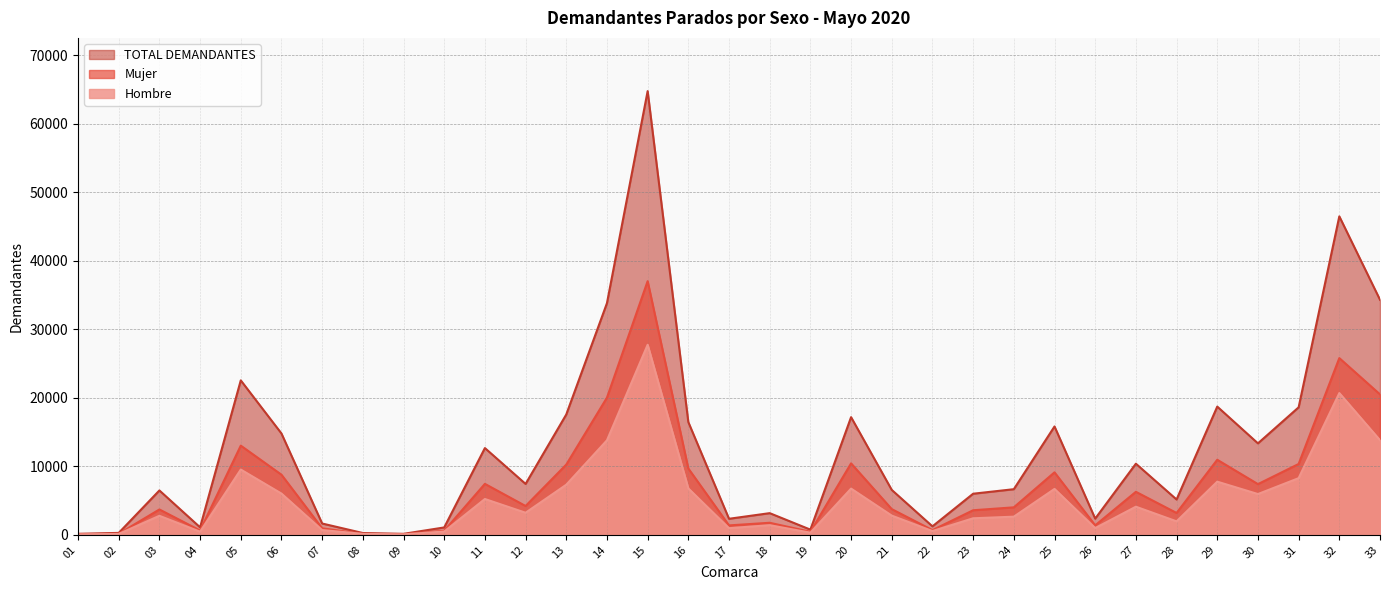

What is the value of the TOTAL DEMANDANTES point at the 15th from the left?

64731